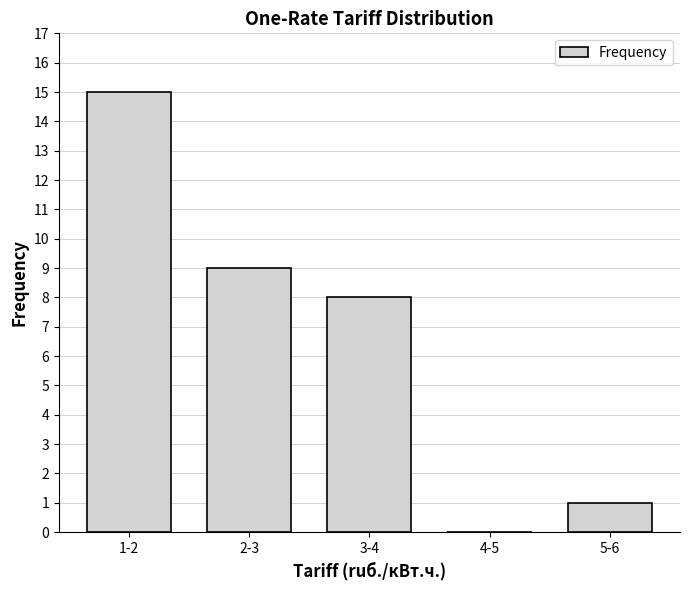

Reading left to right, what are all the values shown in this chart?

1-2=15	2-3=9	3-4=8	4-5=0	5-6=1